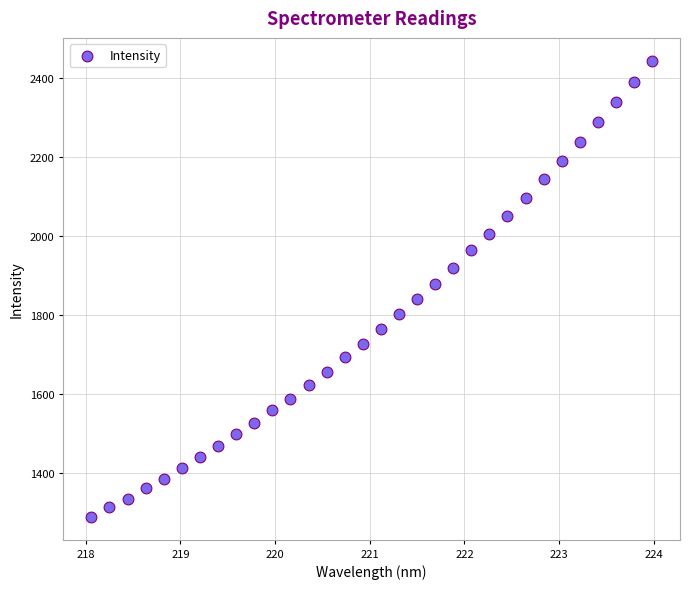

What is the range of Y values (max minus min)?

1154.2